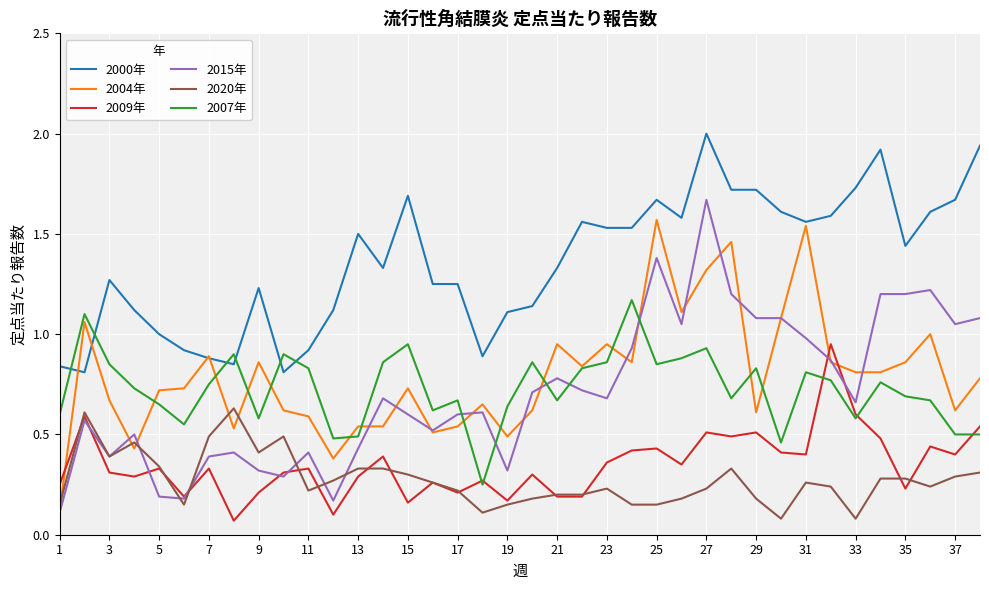

What is the maximum value shown in the chart?

2.0